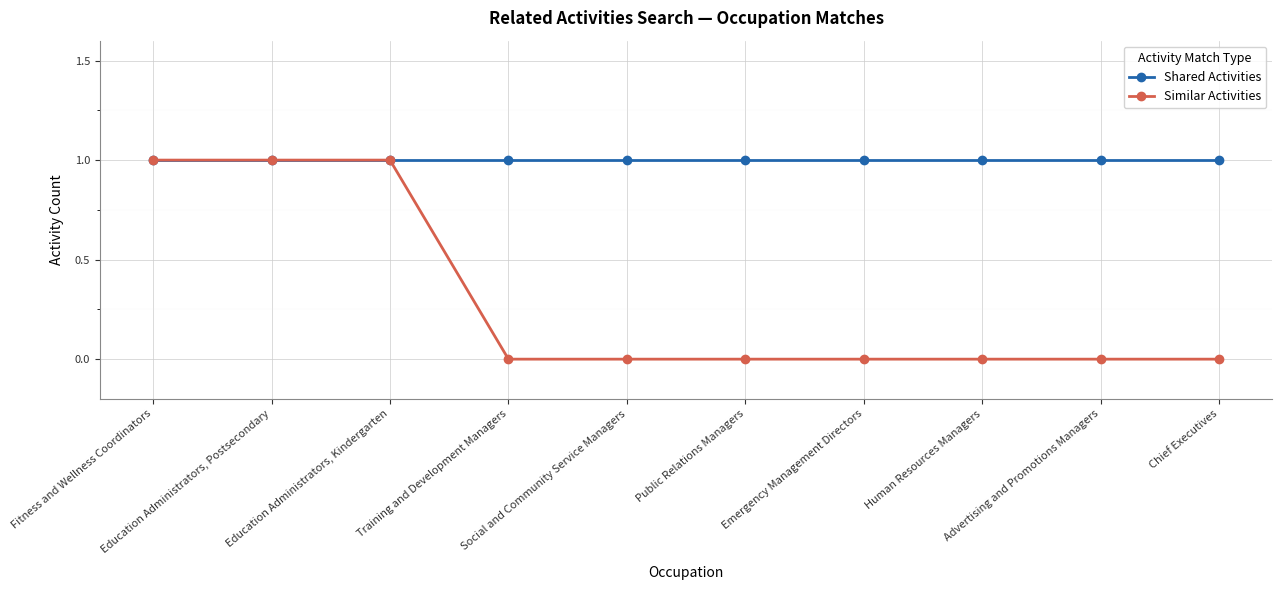

How many data points does each series have?

10